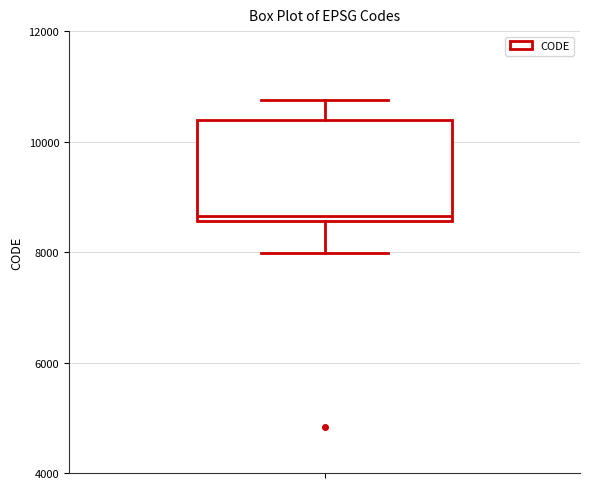

Where does the lower whisker of the box end on the y-axis? The values are not printed on the chart, so give them approximately, as read against the axis.

8000